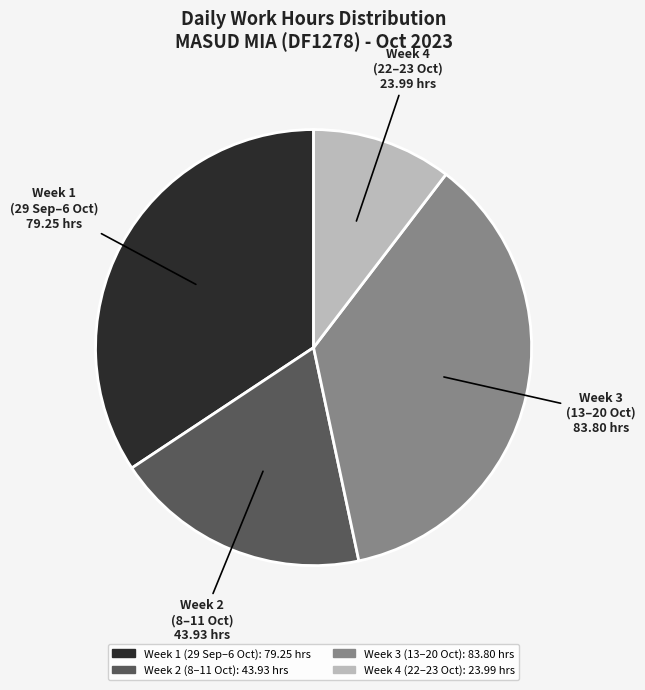

Is there a majority slice in this chart?

No